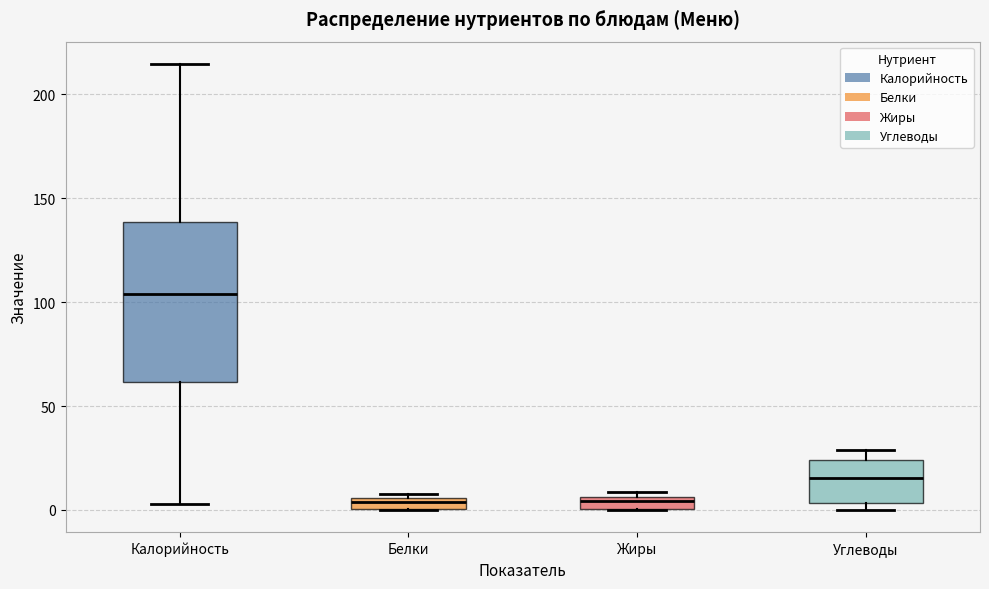

Where is the lower edge of the box for Белки on the y-axis? The values are not printed on the chart, so give them approximately, as read against the axis.

0